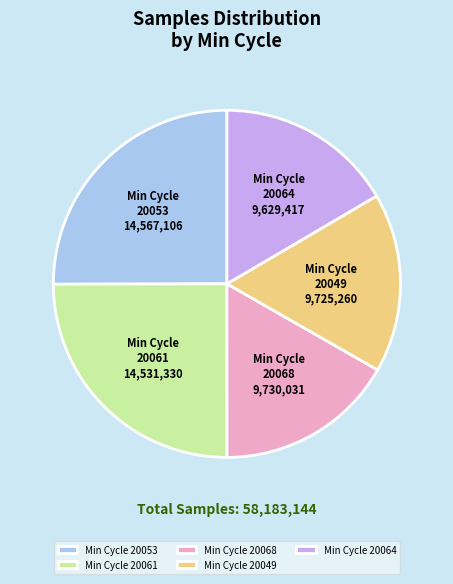

How many slices are in this pie chart?

5